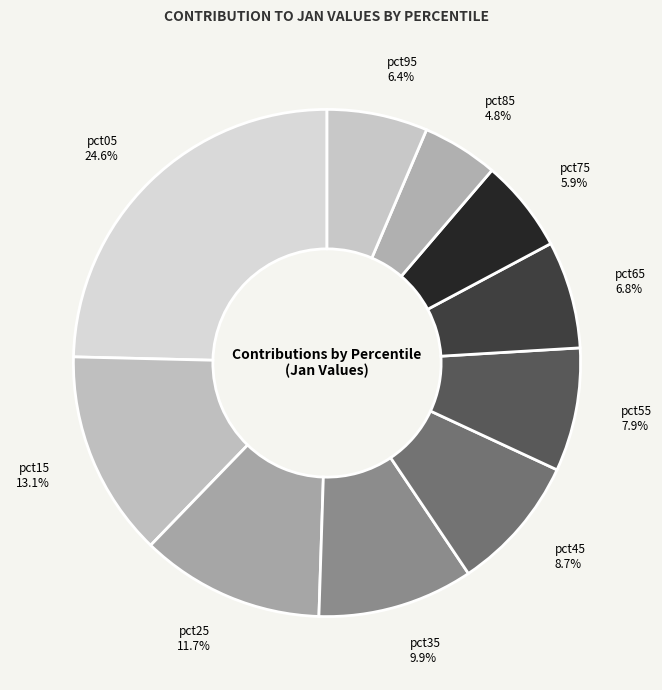

True or false: pct05 accounts for 34% of the total.

False